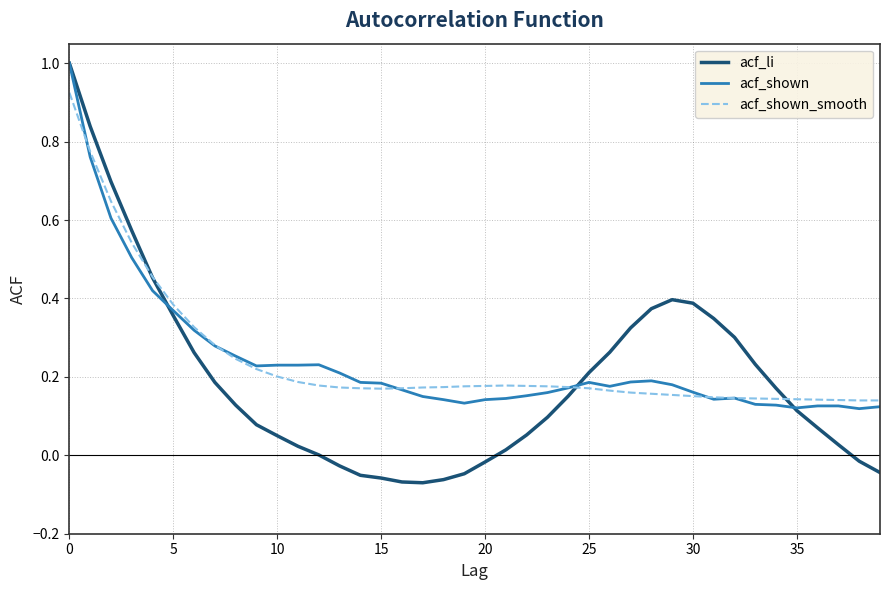

What is the difference between the second highest and minimum values in the acf_shown series?

0.6